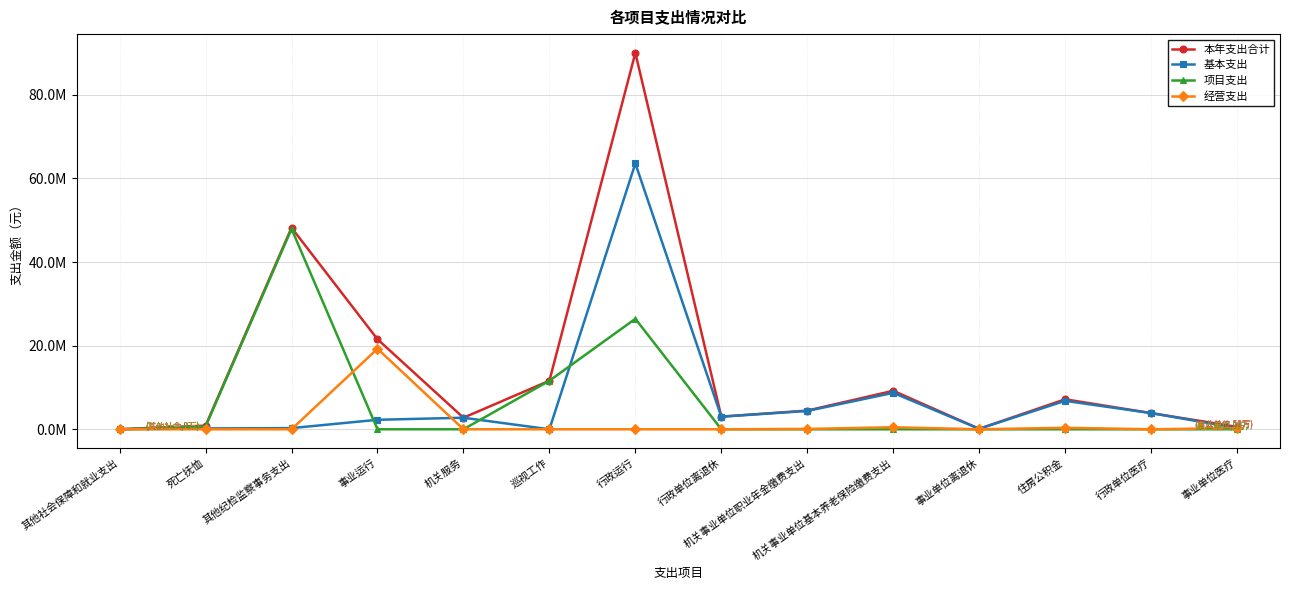

Which series has the largest total across all categories?

本年支出合计